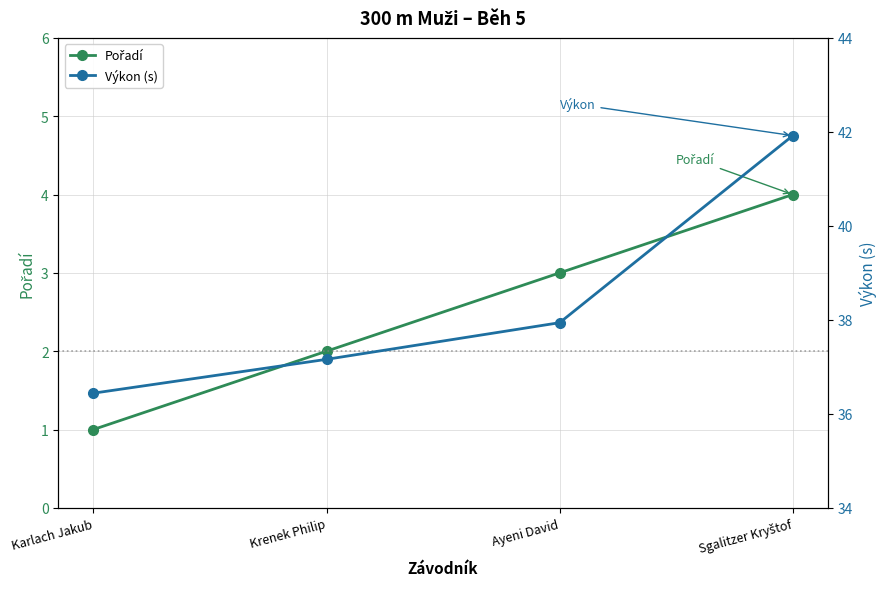

At which category does the chart reach its peak across all series?

Sgalitzer Kryštof